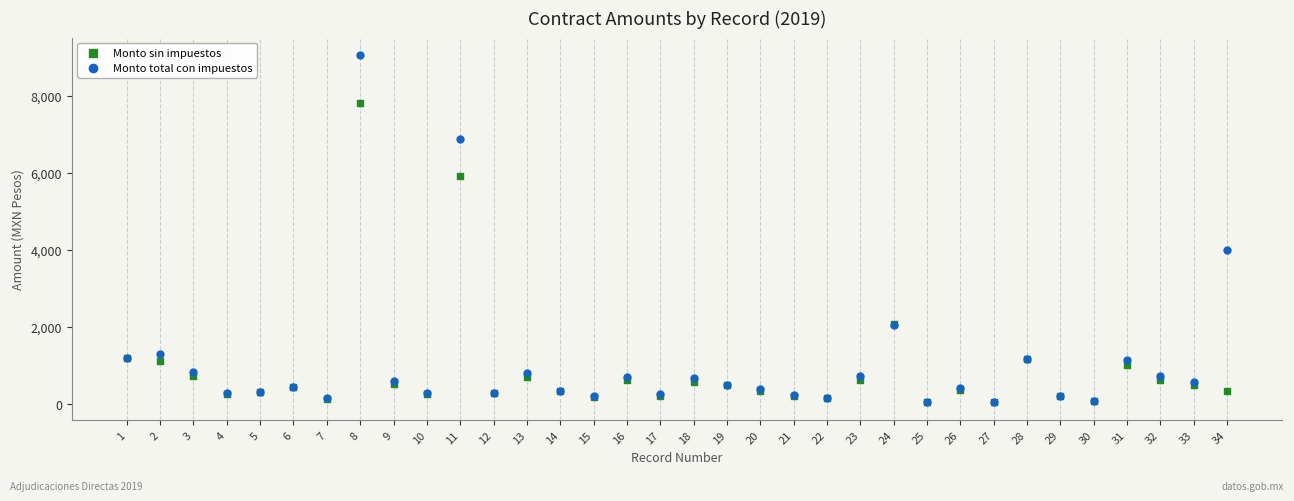

Which series has the widest spread of Y values?

Monto total con impuestos